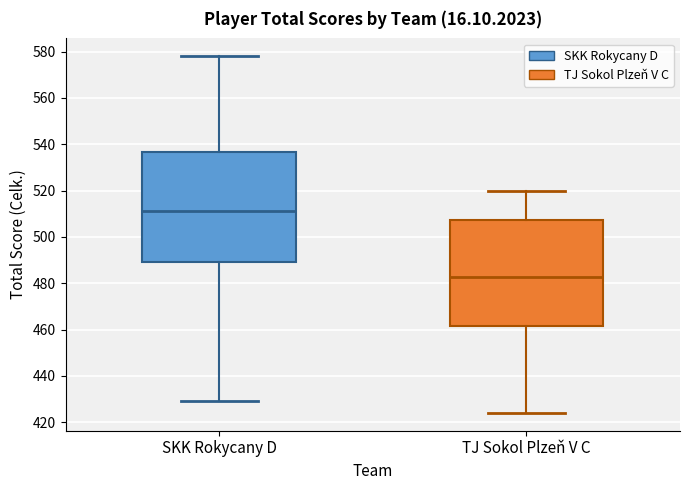

Which box has the lowest median line?

TJ Sokol Plzeň V C